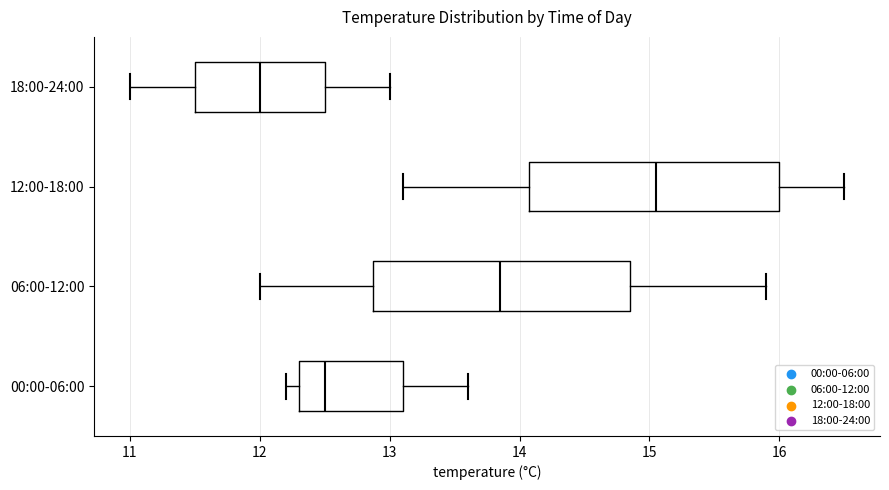

Which box has the furthest to the right median line?

12:00-18:00